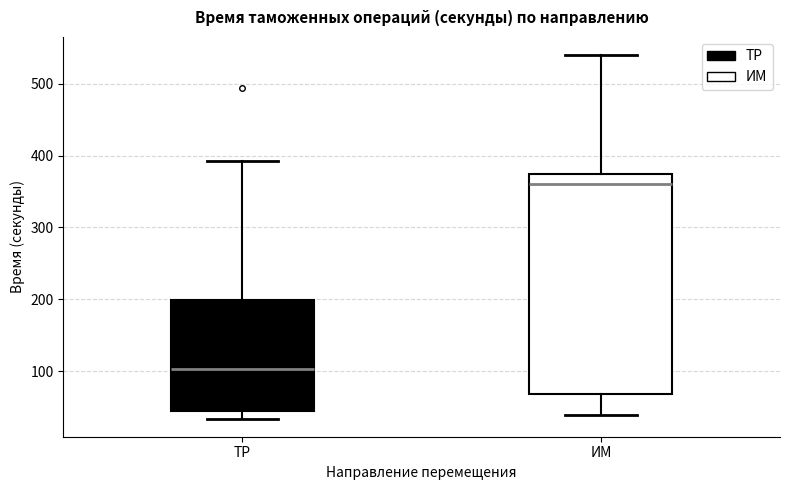

Reading left to right, read every box against the y-axis: the position of its median line, the range the box covers, and the ends of its whiskers. The values are not printed on the chart, so give them approximately, as read against the axis.

ТР: median 100, box 40 to 200, whiskers 30 to 390
ИМ: median 360, box 70 to 370, whiskers 40 to 540